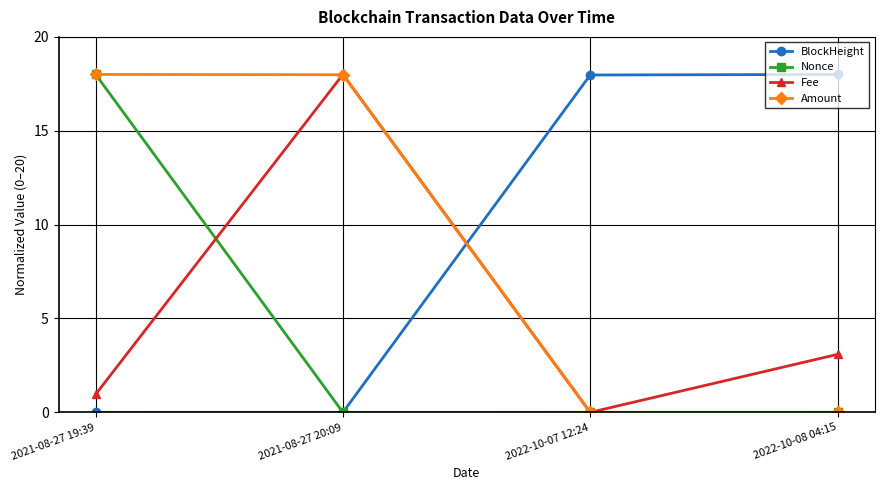

Rank the categories by Fee value from lowest to highest.

2022-10-07 12:24, 2021-08-27 19:39, 2022-10-08 04:15, 2021-08-27 20:09